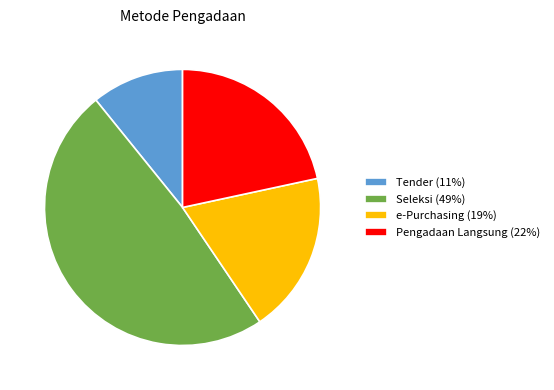

Does any single category account for the majority?

No